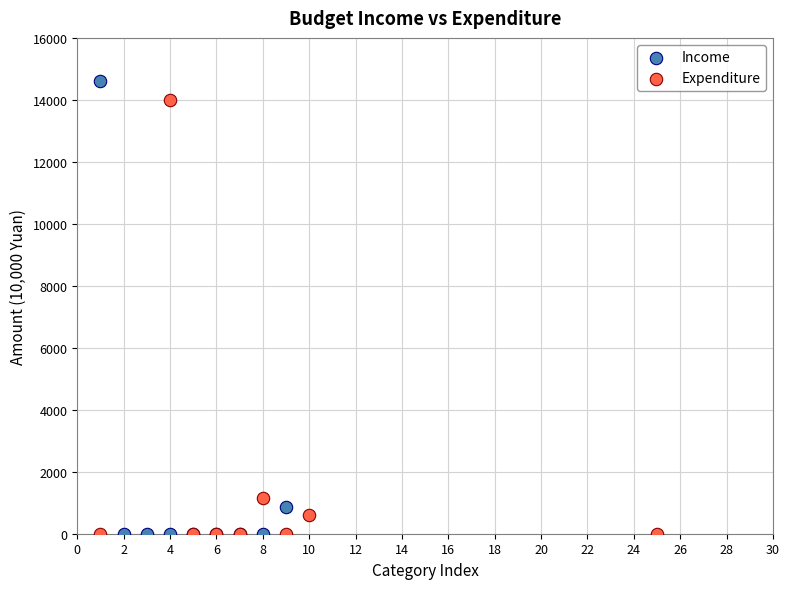

What are all the series names shown in the legend?

Income, Expenditure